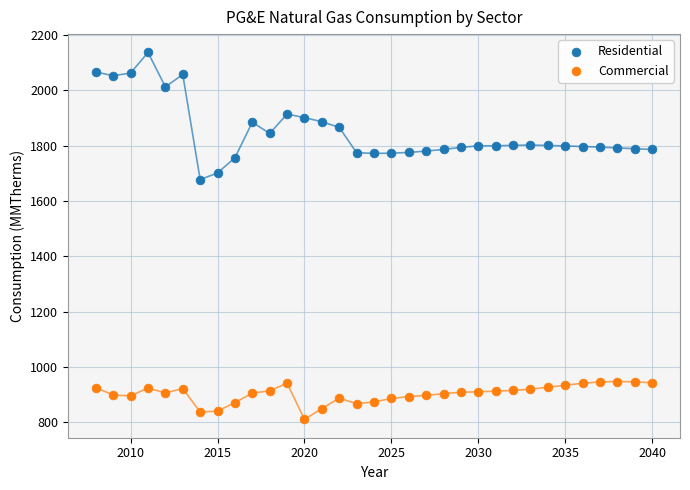

Across all series, what Y value is closest to 1473?

1677.4